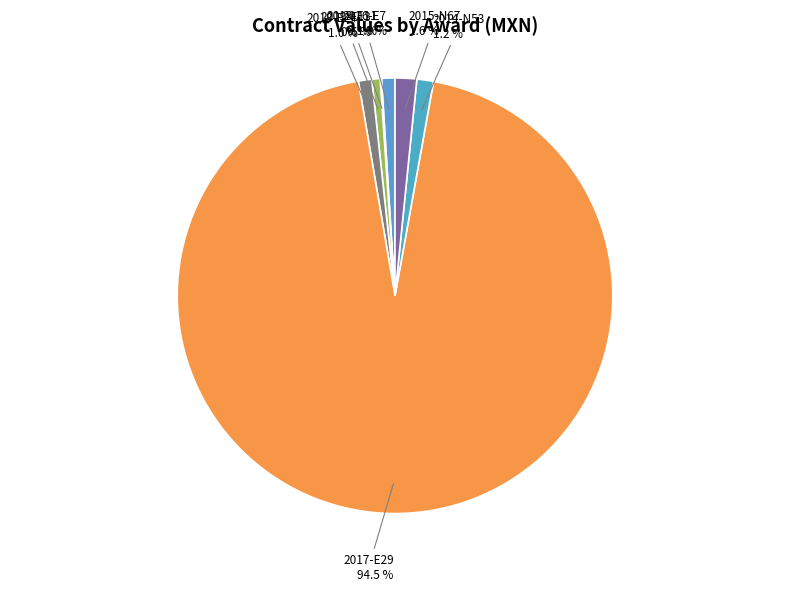

To the nearest percent, what is the difference between the largest and smallest slice percentages?

94%